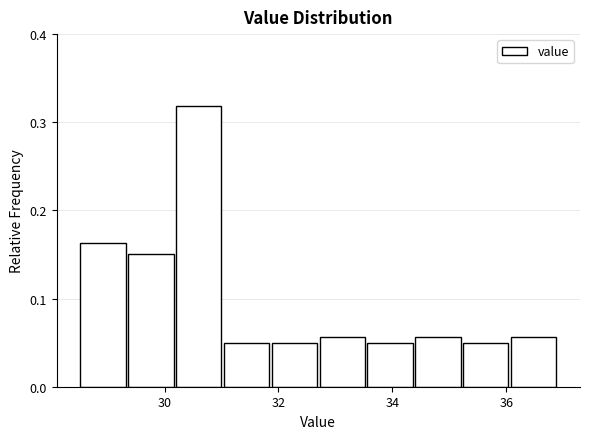

Reading left to right, list every bar in this chart as the range it spans on the x-axis followed by its height. Neither the bar edges nor the heights are printed on the chart, so give them approximately, as read against the axes.

28.50 to 29.34: 0.16
29.34 to 30.18: 0.15
30.18 to 31.02: 0.32
31.02 to 31.86: 0.05
31.86 to 32.70: 0.05
32.70 to 33.54: 0.06
33.54 to 34.38: 0.05
34.38 to 35.22: 0.06
35.22 to 36.06: 0.05
36.06 to 36.90: 0.06